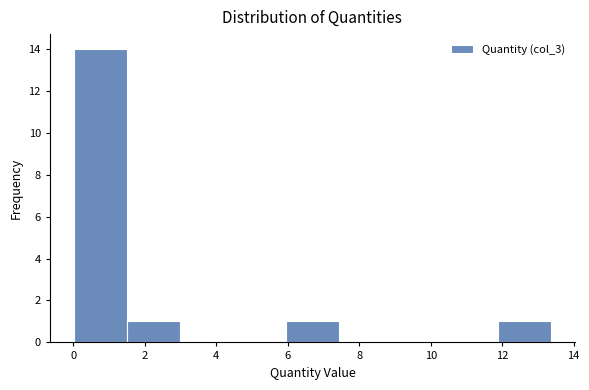

What is the height of the bar covering 0.0 to 1.4 on the x-axis? Neither the bar edges nor the heights are printed on the chart, so give them approximately, as read against the axes.

14